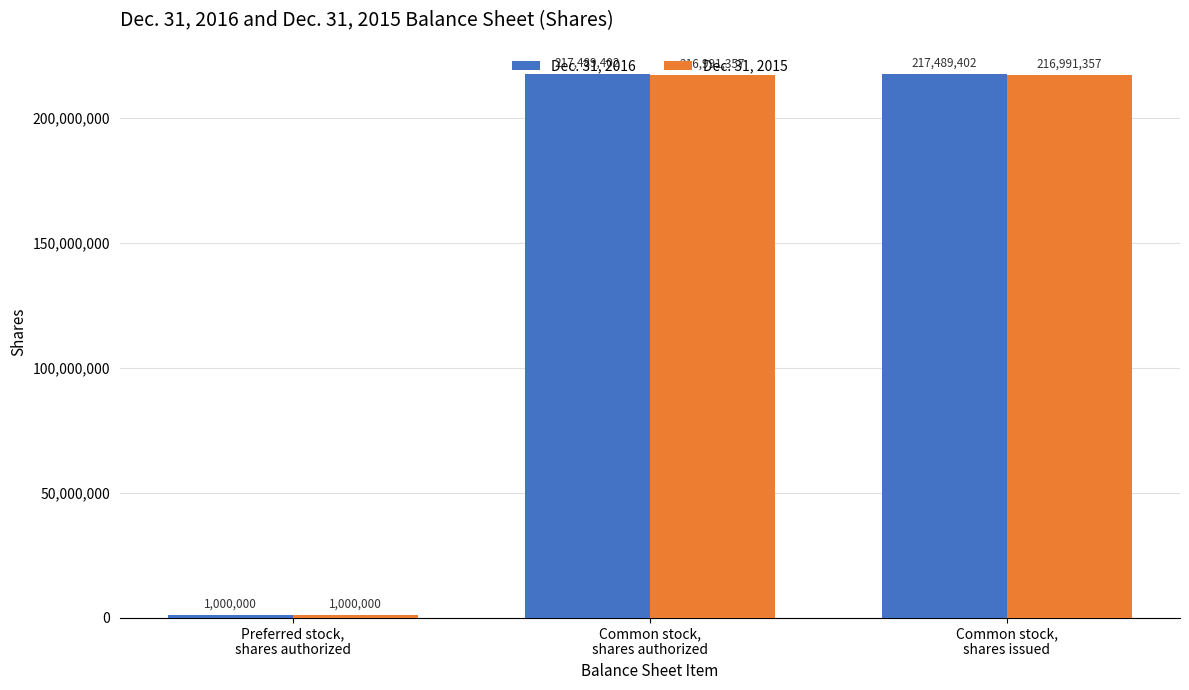

What is the label of the 3rd bar from the left?

Common stock,
shares issued